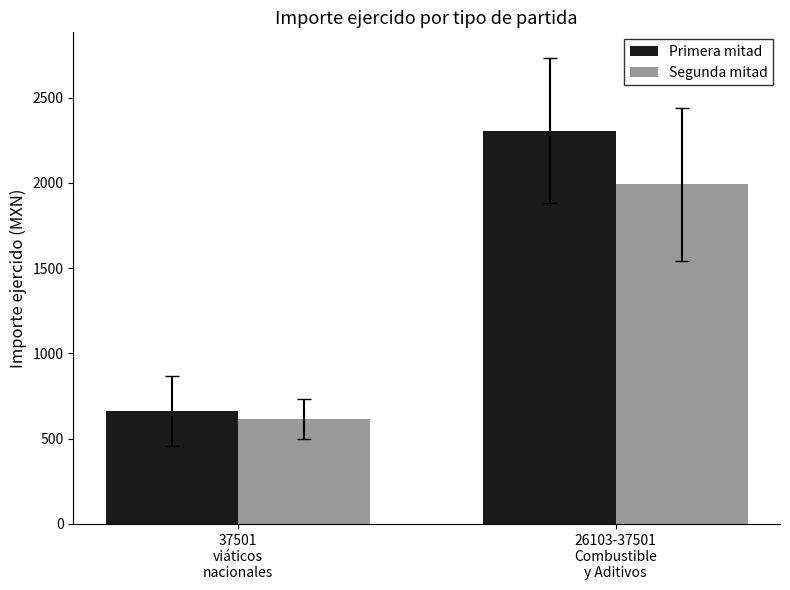

At which label does Primera mitad first exceed 2306?

26103-37501
Combustible
y Aditivos